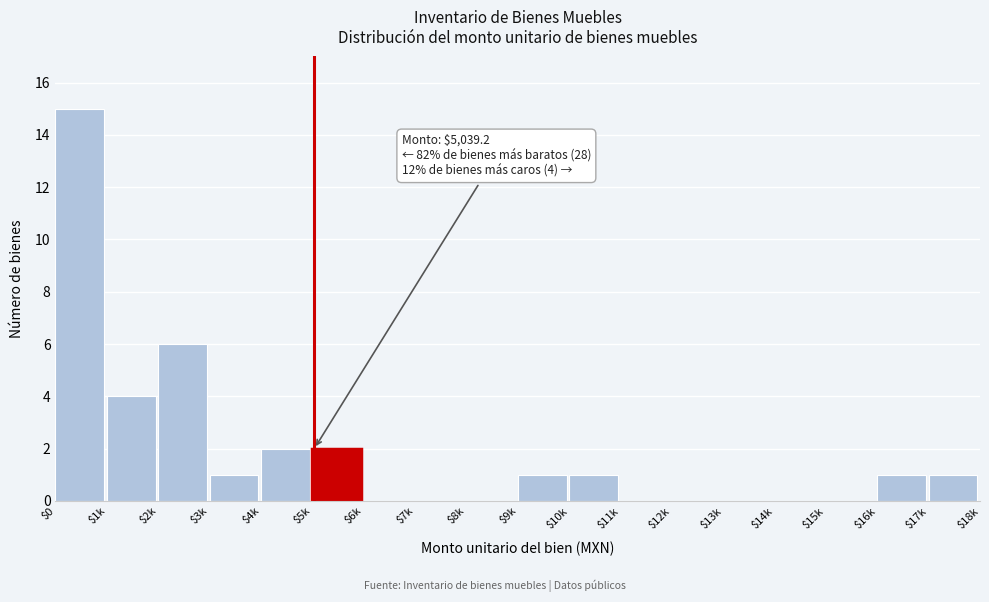

The chart shows a value of 0 at $7k. True or false?

True